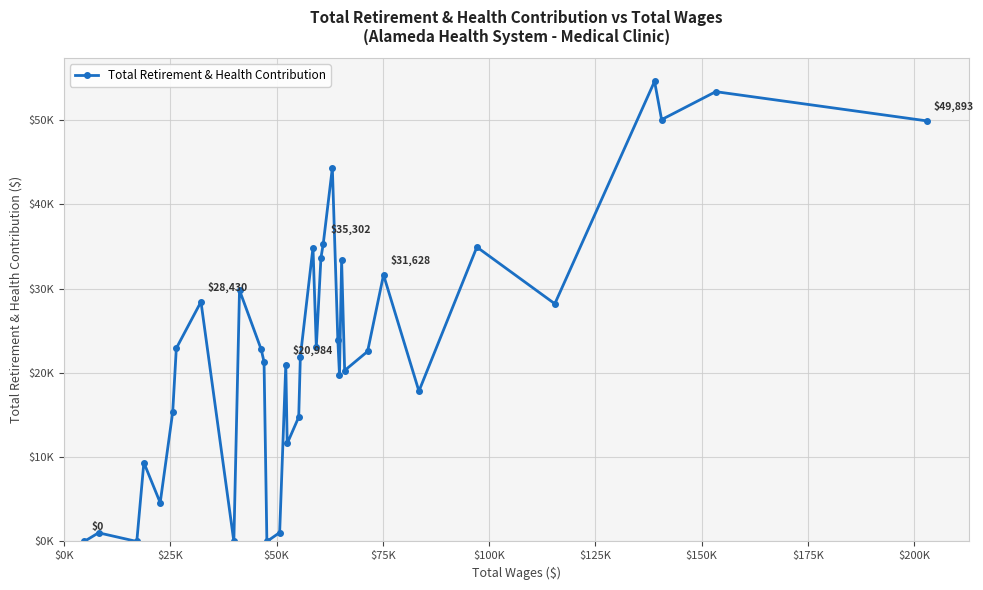

Is this an area chart (filled region under the line)?

No